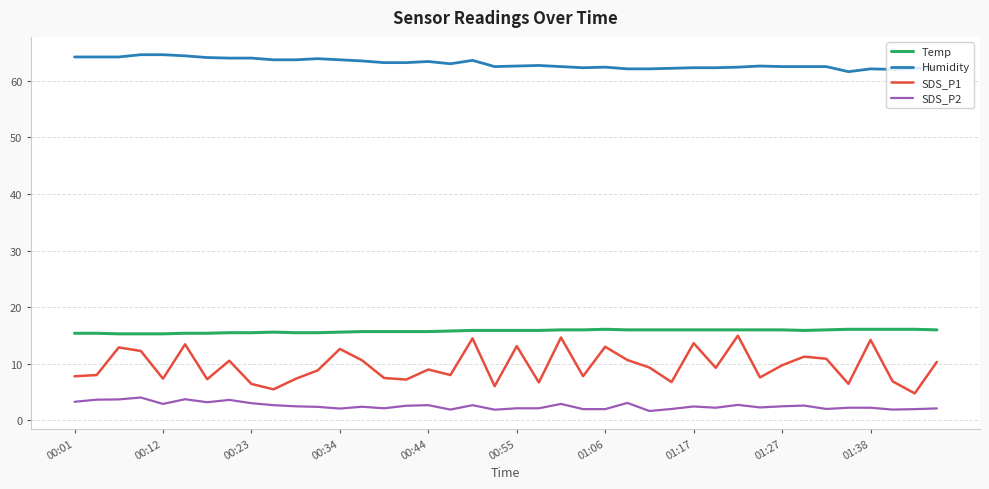

Which series has the largest total across all categories?

Humidity